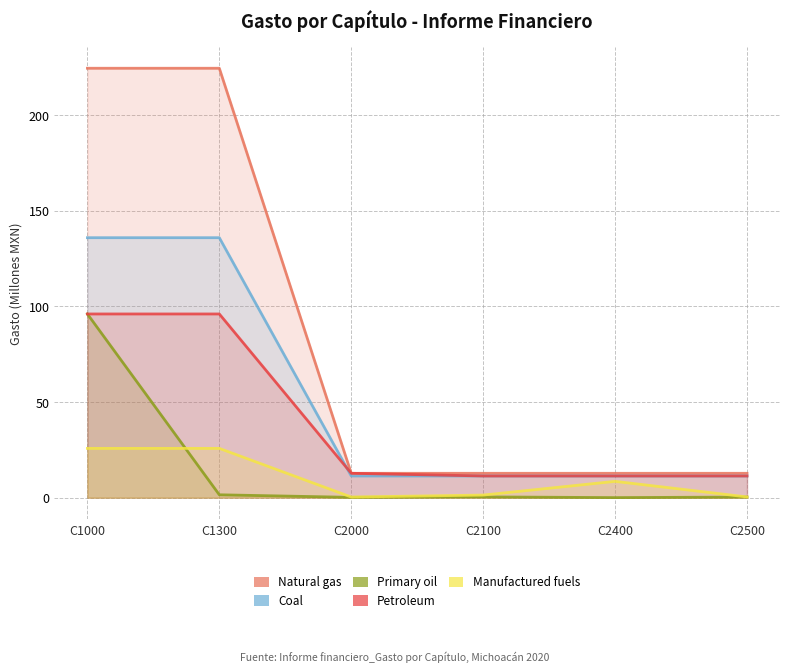

At how many categories does at least one series exceed 202?

2